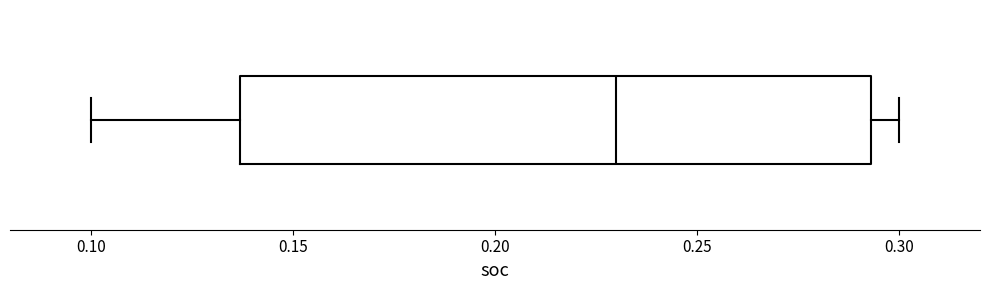

Transcribe this box plot: give where the median line is, the range the box spans, and where the two whiskers end, as read against the x-axis. The values are not printed on the chart, so give them approximately, as read against the axis.

median 0.230, box 0.135 to 0.295, whiskers 0.100 to 0.300